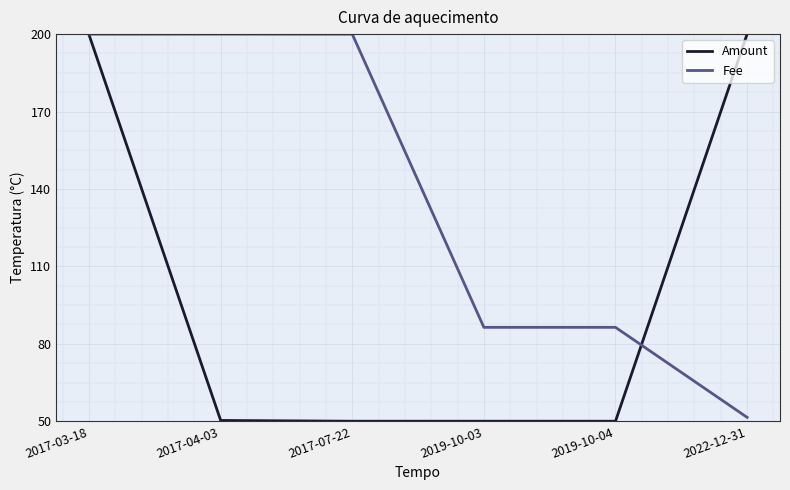

Rank the series by their average value, from highest to lowest.

Fee, Amount